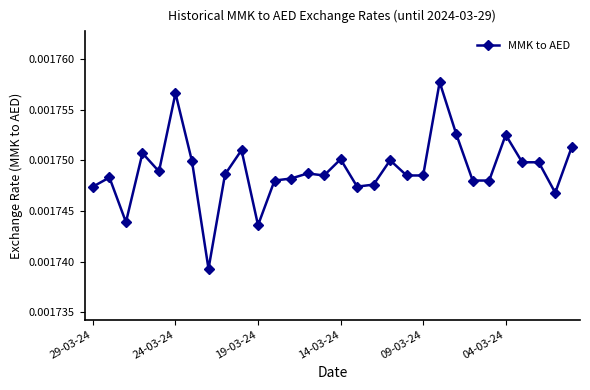

Count the values in the range 0 to 1.

30